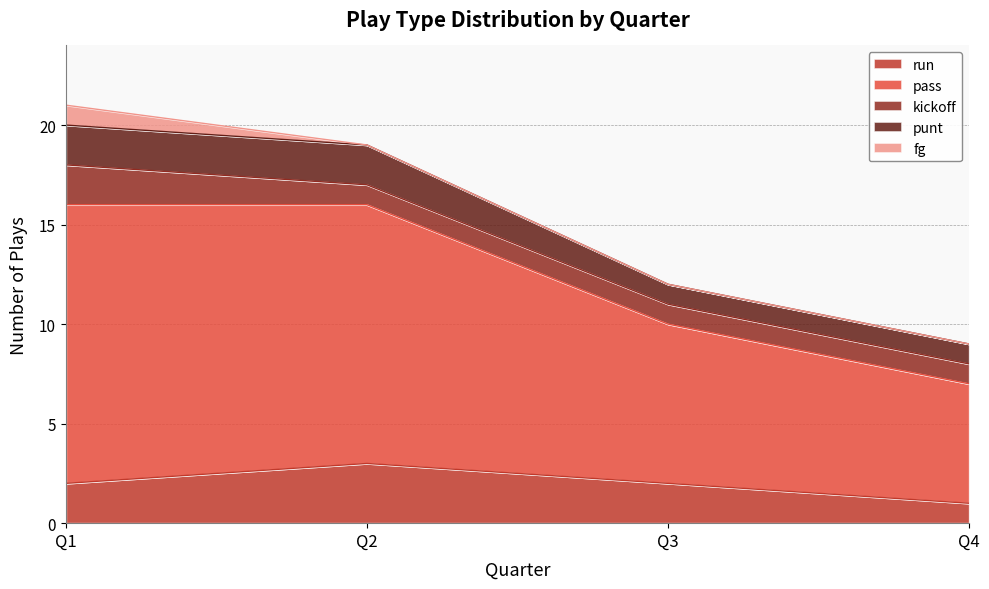

True or false: punt and pass intersect in this chart.

False